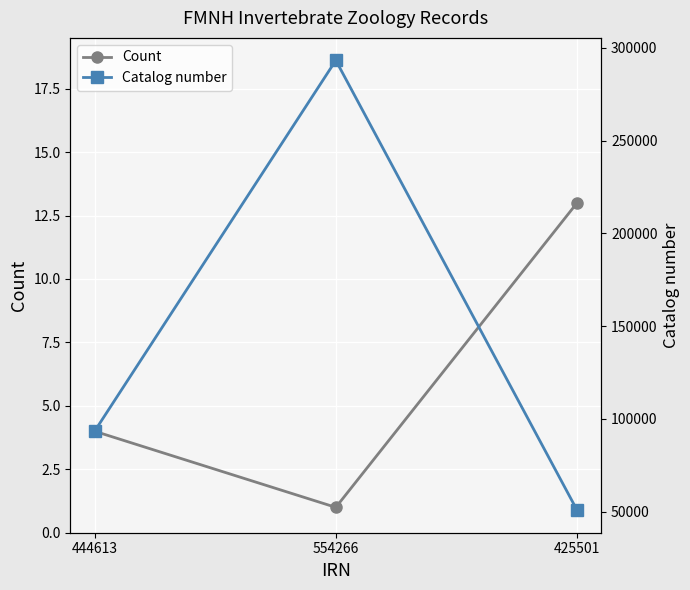

Where is Catalog number nearest to the value 172065?

444613